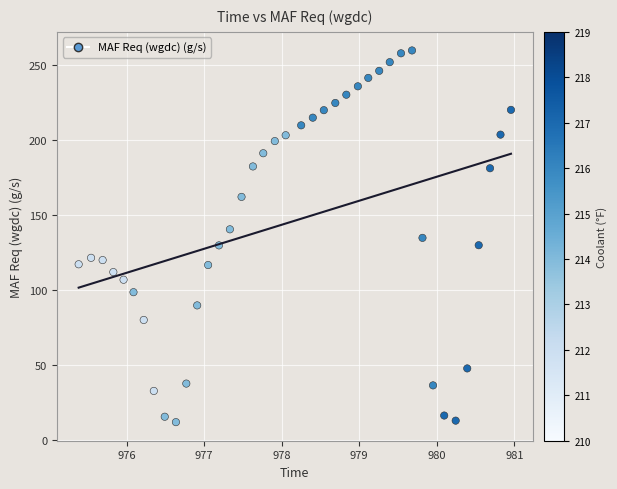

What is the range of X values (max minus min)?

5.6